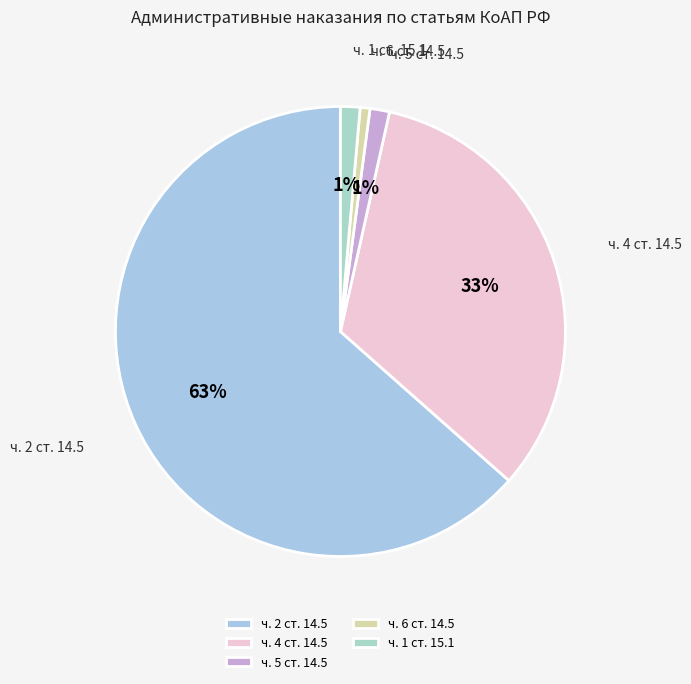

What is the largest slice in the pie chart?

ч. 2 ст. 14.5